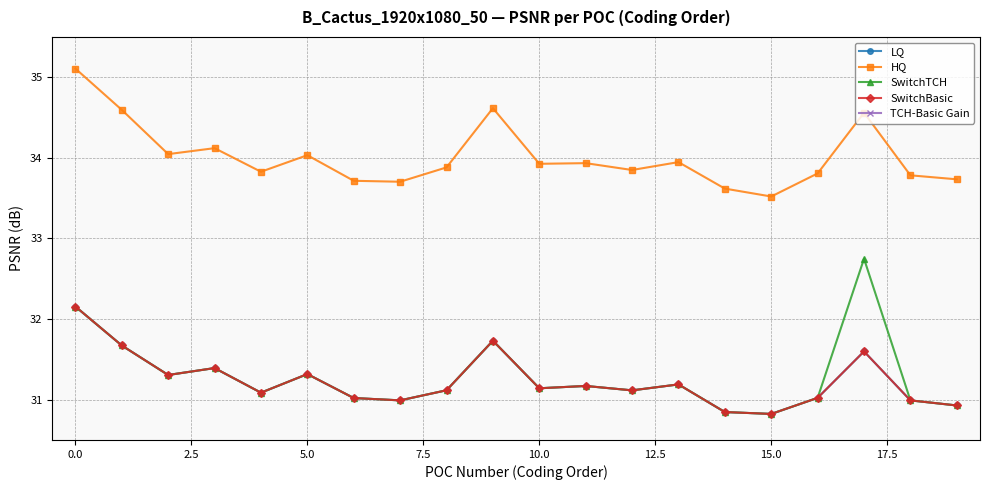

True or false: SwitchTCH and TCH-Basic Gain intersect in this chart.

False